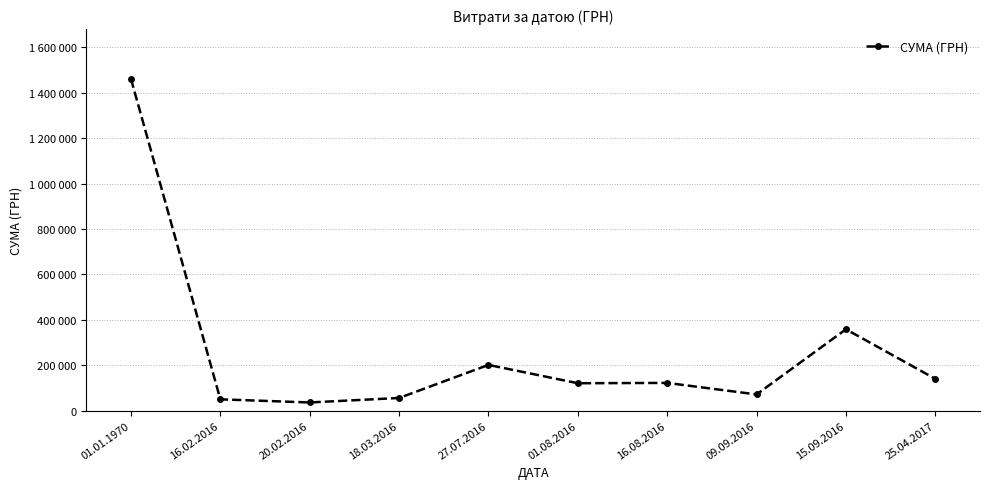

What is the value of the 5th point from the left?

201119.6